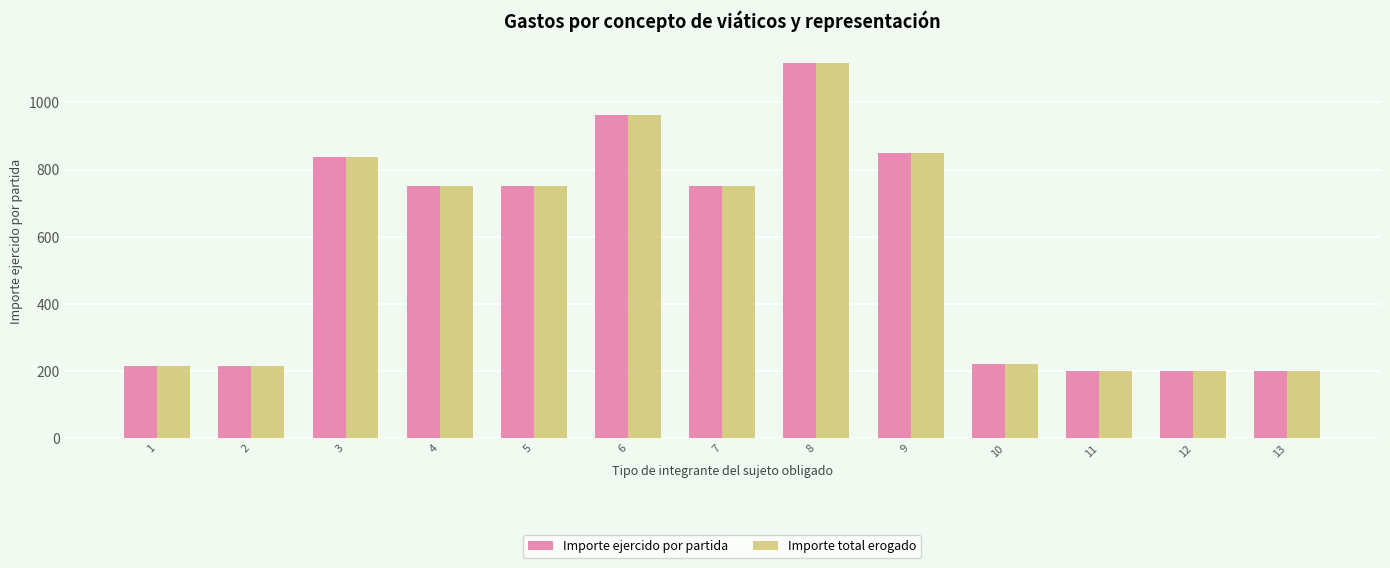

What is the value of the Importe ejercido por partida bar at the 1st from the left?

214.5